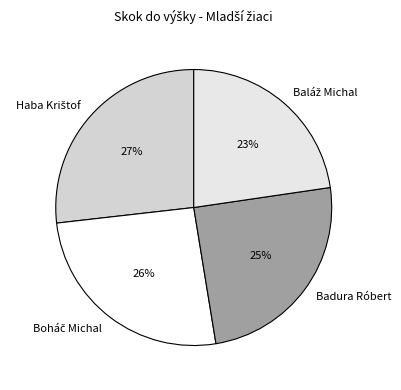

To the nearest percent, what portion does Badura Róbert represent?

25%